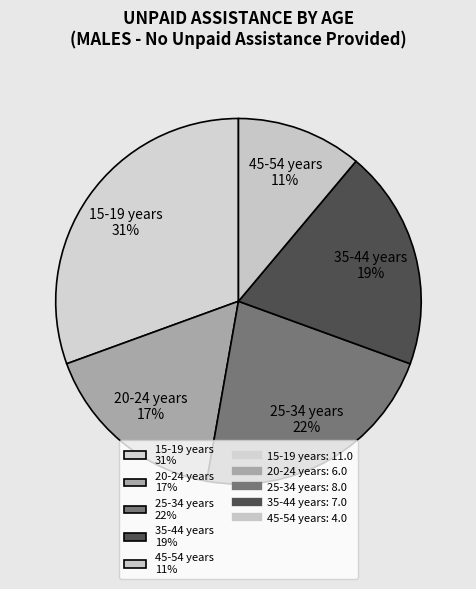

Does any single category account for the majority?

No